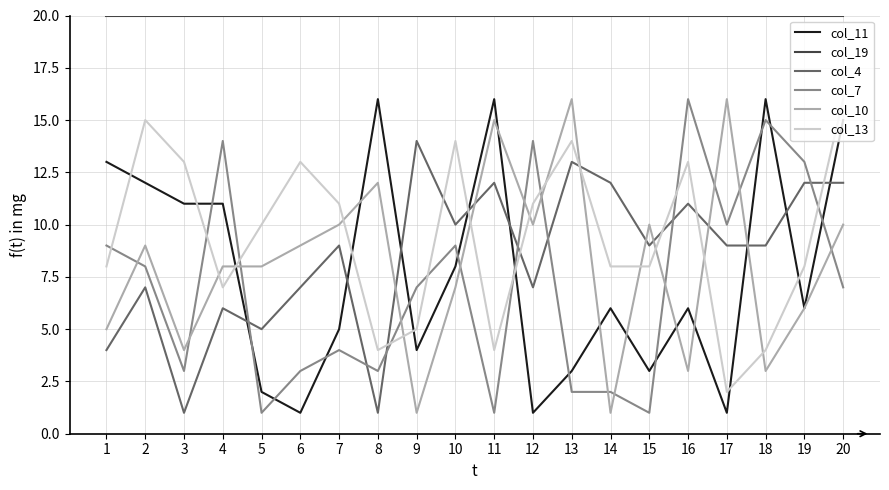

At 2, list the series in order from smallest to largest.

col_4, col_7, col_10, col_11, col_13, col_19